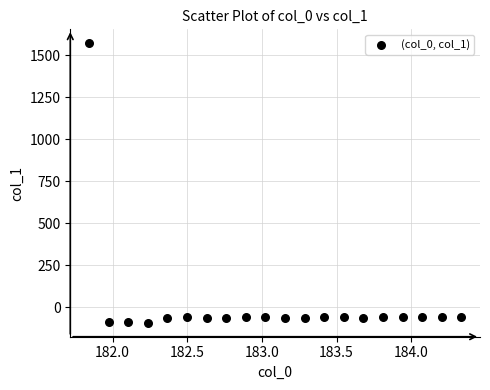

What is the range of X values (max minus min)?

2.5